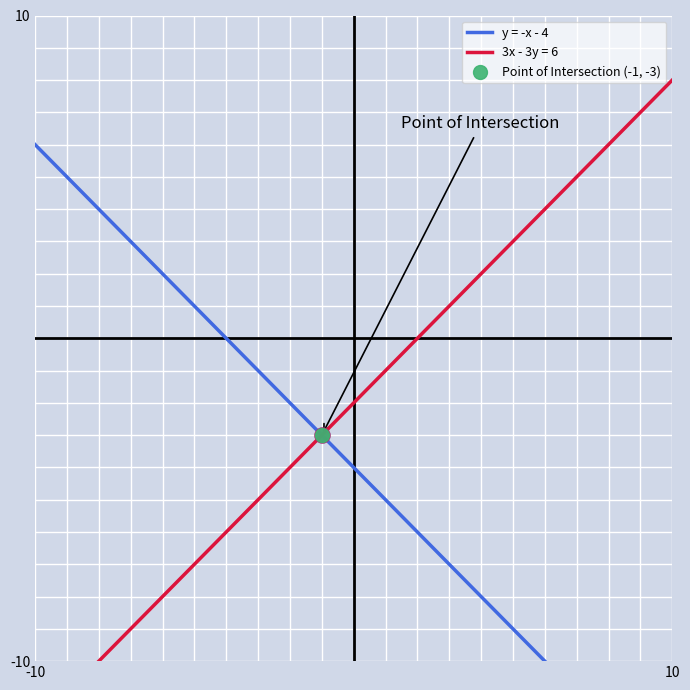

What are all the series names shown in the legend?

y = -x - 4, 3x - 3y = 6